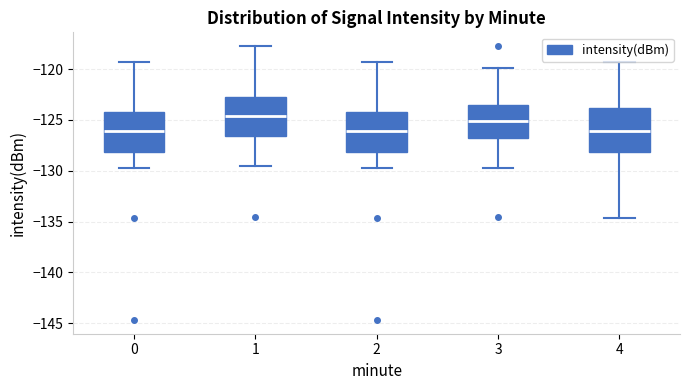

Reading left to right, transcribe this box plot: for each box, give where its median line is, the range the box spans, and where its two whiskers end, as read against the y-axis. The values are not printed on the chart, so give them approximately, as read against the axis.

0: median -126.0, box -128.0 to -124.0, whiskers -129.5 to -119.5
1: median -124.5, box -126.5 to -122.5, whiskers -129.5 to -117.5
2: median -126.0, box -128.0 to -124.0, whiskers -129.5 to -119.5
3: median -125.0, box -126.5 to -123.5, whiskers -129.5 to -120.0
4: median -126.0, box -128.0 to -124.0, whiskers -134.5 to -119.5